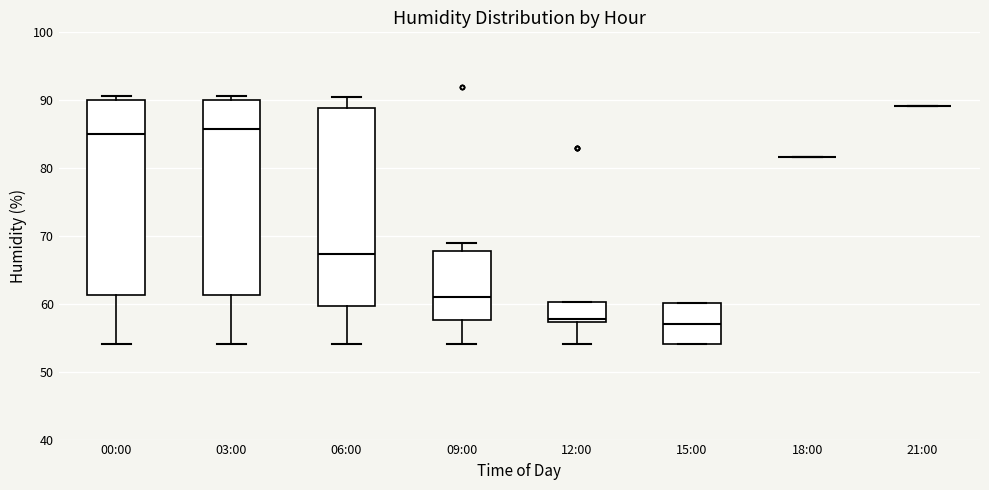

Reading left to right, read every box against the y-axis: the position of its median line, the range the box covers, and the ends of its whiskers. The values are not printed on the chart, so give them approximately, as read against the axis.

00:00: median 85, box 61 to 90, whiskers 54 to 91
03:00: median 86, box 61 to 90, whiskers 54 to 91
06:00: median 67, box 60 to 89, whiskers 54 to 90
09:00: median 61, box 58 to 68, whiskers 54 to 69
12:00: median 58, box 57 to 60, whiskers 54 to 60
15:00: median 57, box 54 to 60, whiskers 54 to 60
18:00: box collapsed to a line at 82, whiskers 82 to 82
21:00: box collapsed to a line at 89, whiskers 89 to 89